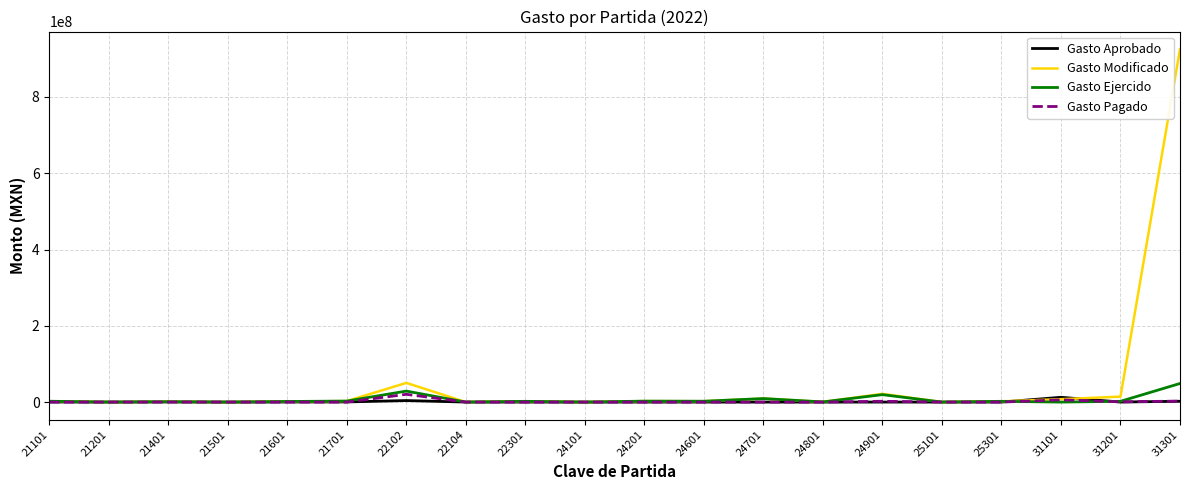

What is the greatest value displayed?

925172721